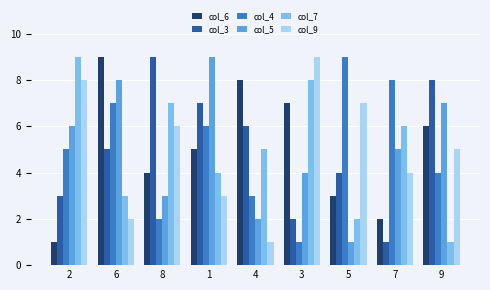

What position from the left is 9?

9